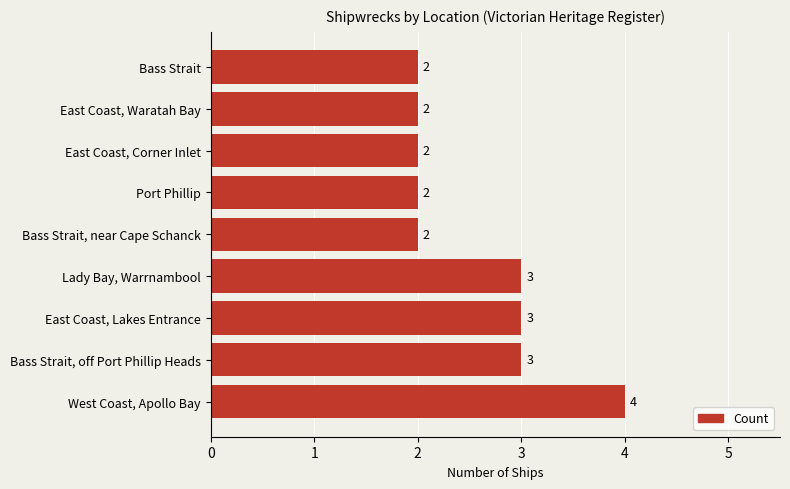

What is the maximum value shown in the chart?

4